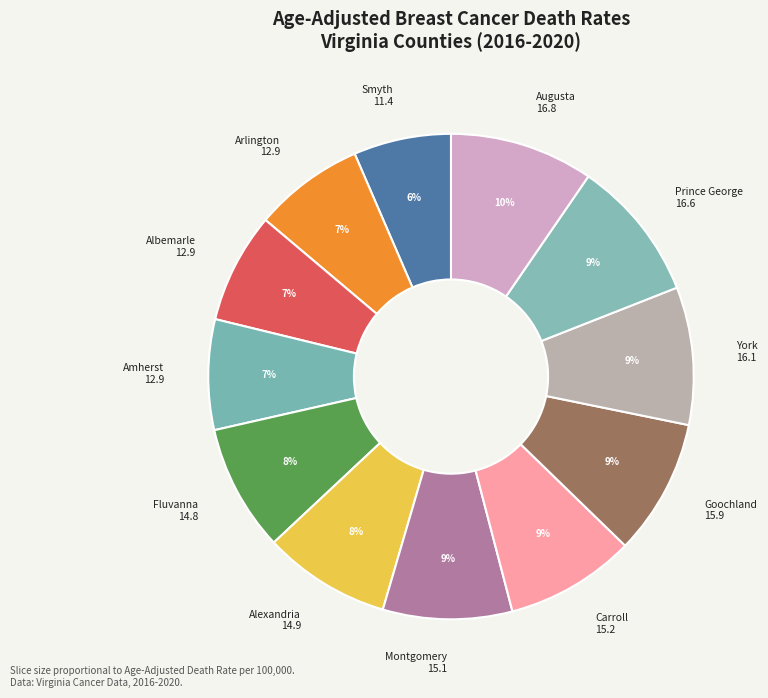

True or false: Augusta 16.8 accounts for 18% of the total.

False